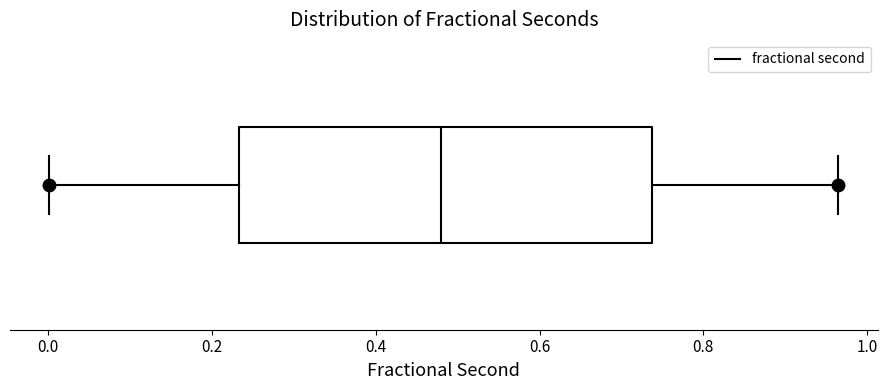

Transcribe this box plot: give where the median line is, the range the box spans, and where the two whiskers end, as read against the x-axis. The values are not printed on the chart, so give them approximately, as read against the axis.

median 0.48, box 0.24 to 0.74, whiskers 0.00 to 0.96